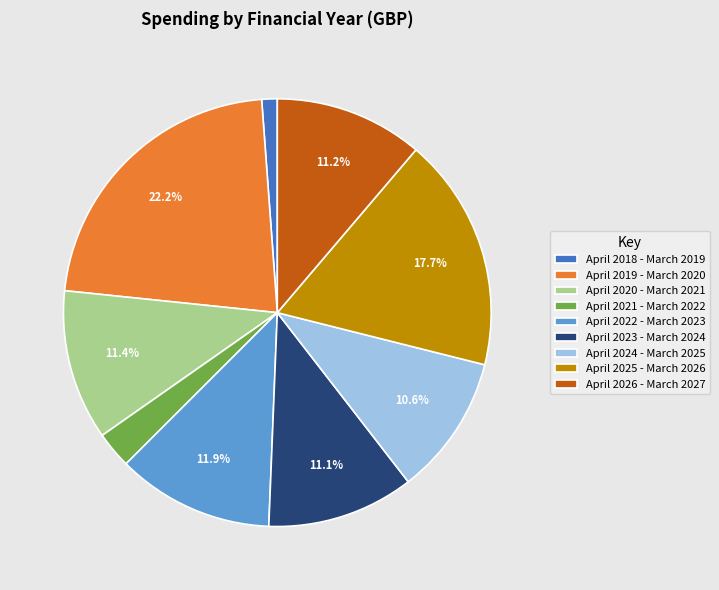

To the nearest percent, what portion does April 2023 - March 2024 represent?

11%